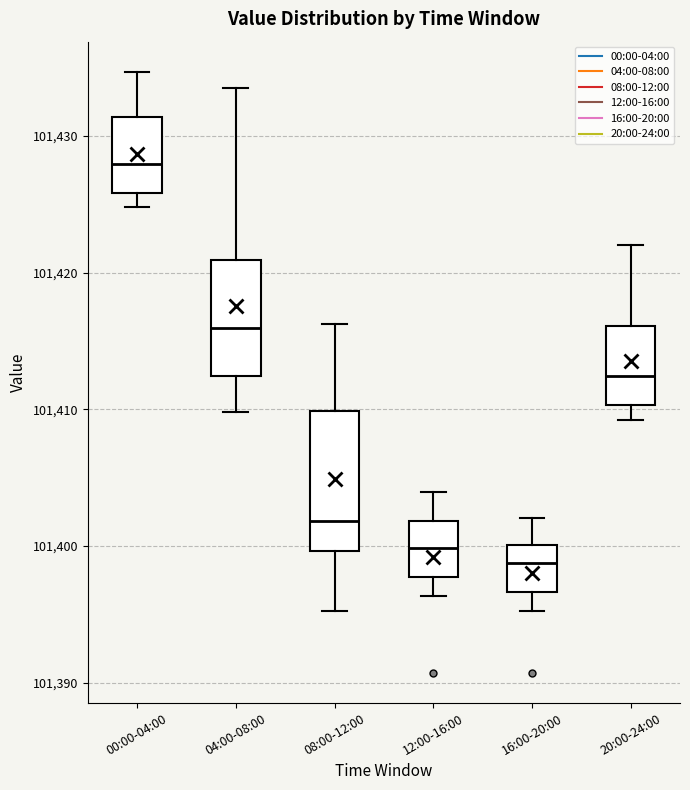

Reading left to right, read every box against the y-axis: the position of its median line, the range the box covers, and the ends of its whiskers. The values are not printed on the chart, so give them approximately, as read against the axis.

00:00-04:00: median 101428, box 101426 to 101431, whiskers 101425 to 101435
04:00-08:00: median 101416, box 101412 to 101421, whiskers 101410 to 101434
08:00-12:00: median 101402, box 101400 to 101410, whiskers 101395 to 101416
12:00-16:00: median 101400, box 101398 to 101402, whiskers 101396 to 101404
16:00-20:00: median 101399, box 101397 to 101400, whiskers 101395 to 101402
20:00-24:00: median 101412, box 101410 to 101416, whiskers 101409 to 101422